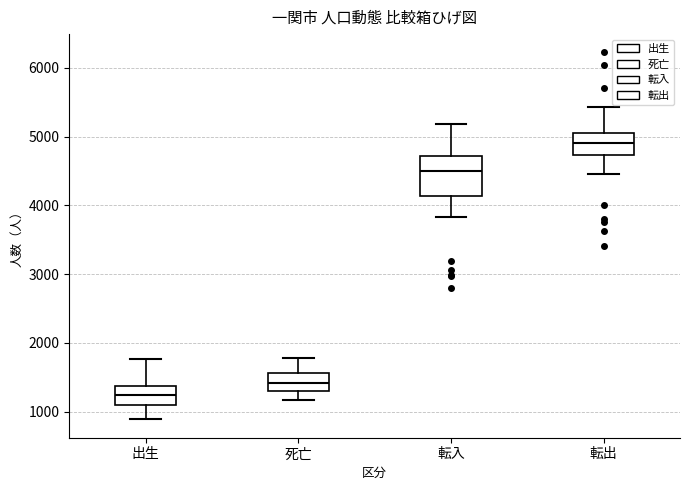

Reading left to right, transcribe this box plot: for each box, give where its median line is, the range the box spans, and where its two whiskers end, as read against the y-axis. The values are not printed on the chart, so give them approximately, as read against the axis.

出生: median 1200, box 1100 to 1400, whiskers 900 to 1800
死亡: median 1400, box 1300 to 1600, whiskers 1200 to 1800
転入: median 4500, box 4100 to 4700, whiskers 3800 to 5200
転出: median 4900, box 4700 to 5100, whiskers 4500 to 5400